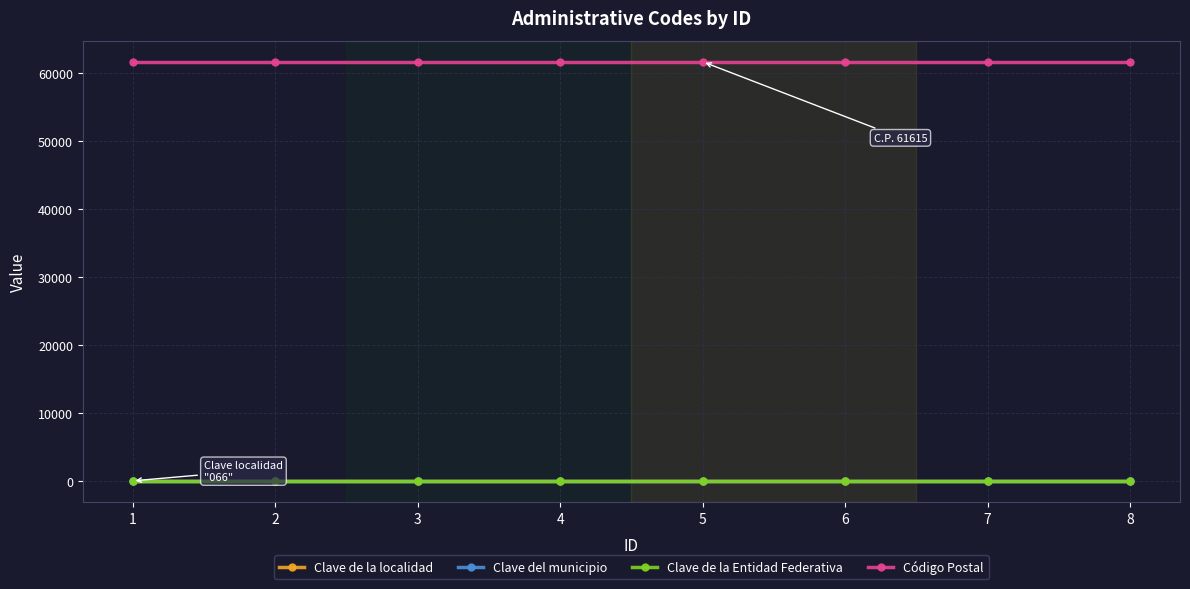

Reading left to right, list all the values displayed in this chart.

Clave de la localidad: 1=66	2=66	3=66	4=66	5=66	6=66	7=66	8=66
Clave del municipio: 1=66	2=66	3=66	4=66	5=66	6=66	7=66	8=66
Clave de la Entidad Federativa: 1=16	2=16	3=16	4=16	5=16	6=16	7=16	8=16
Código Postal: 1=61615	2=61615	3=61615	4=61615	5=61615	6=61615	7=61615	8=61615